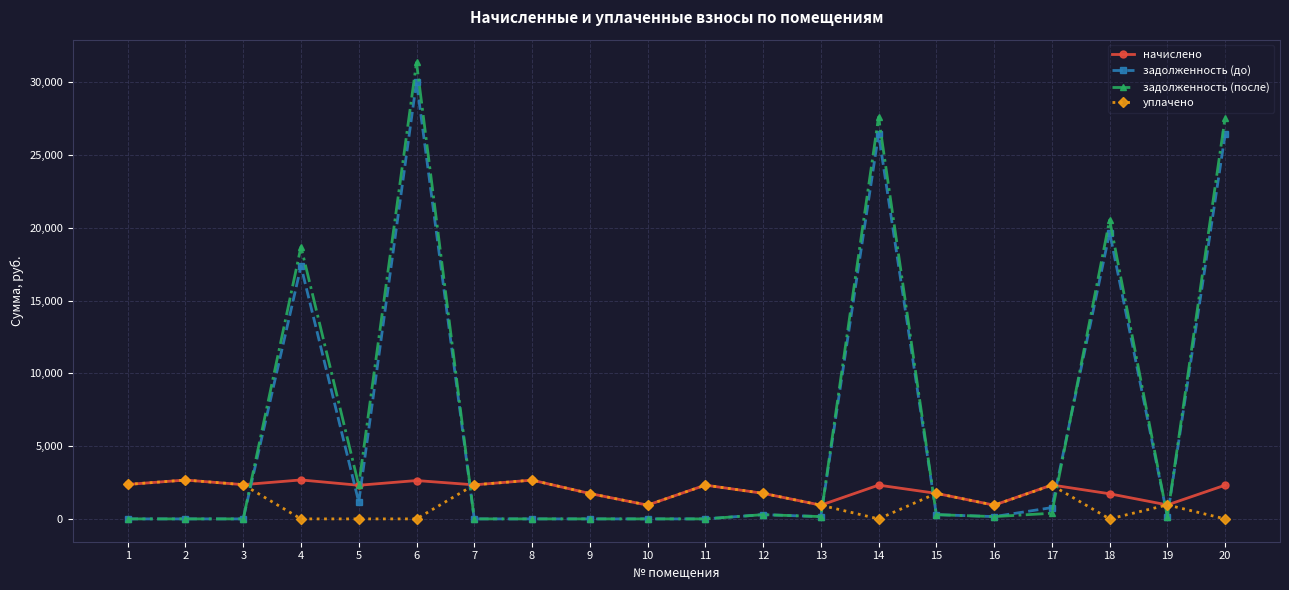

What is the spread (max minus min) of values at 18?

20546.8